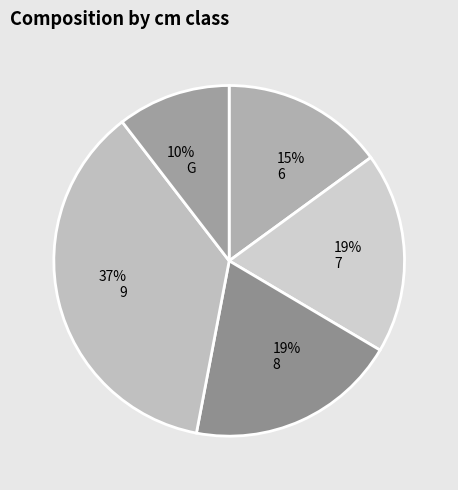

How many slices are in this pie chart?

5